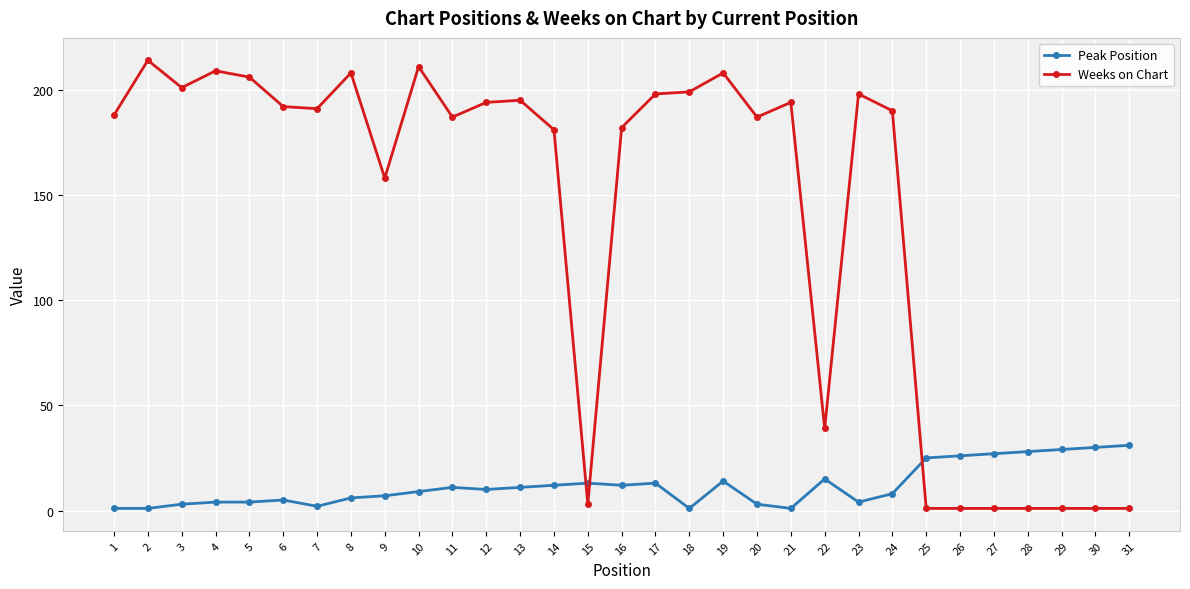

How many lines are shown in the chart?

2